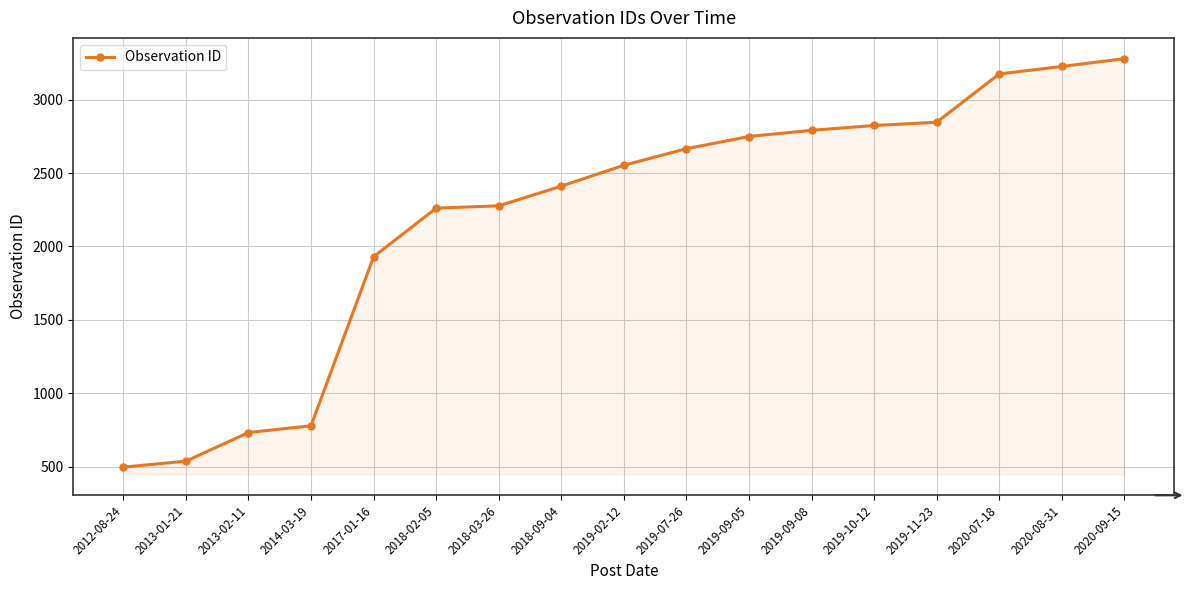

Where is the data nearest to the value 1888?

2017-01-16